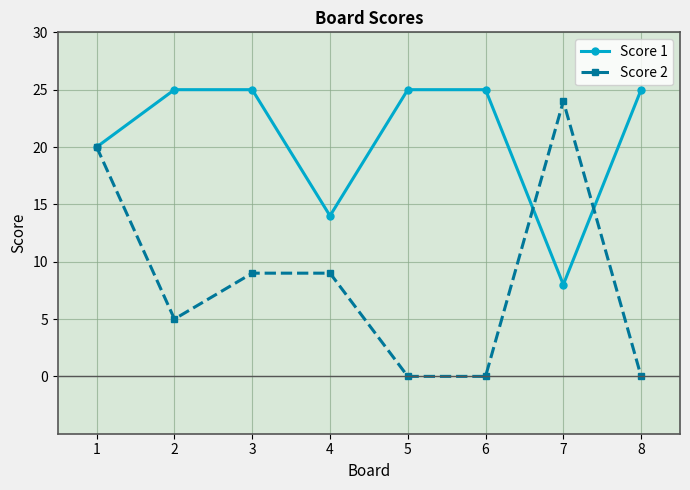

Which series has the widest spread of values?

Score 2